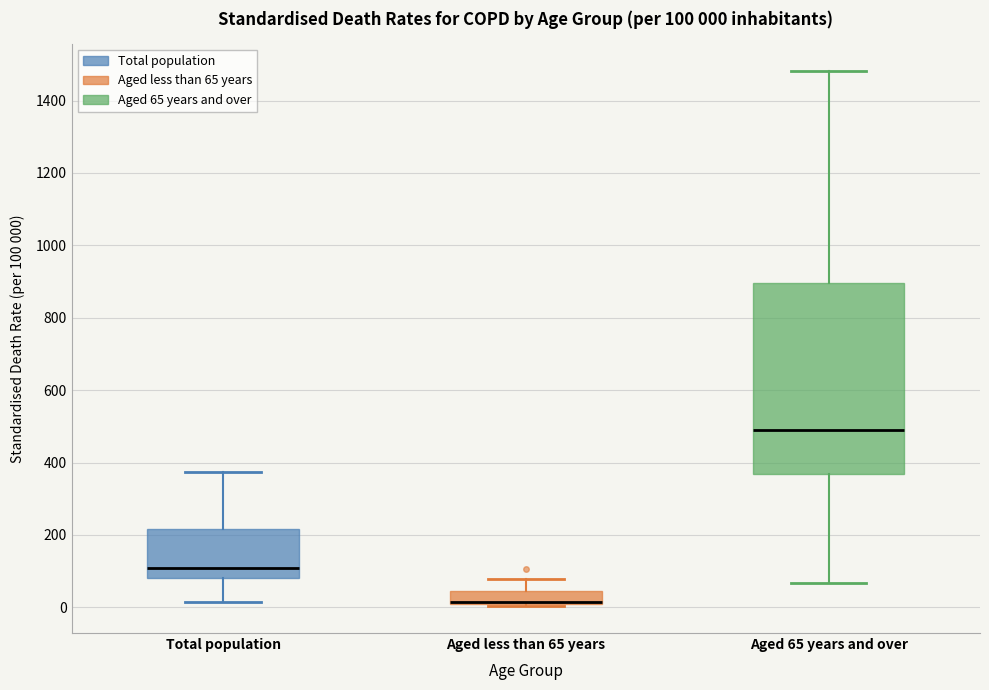

Comparing the boxes themselves (not the whiskers), which one is the tallest?

Aged 65 years and over